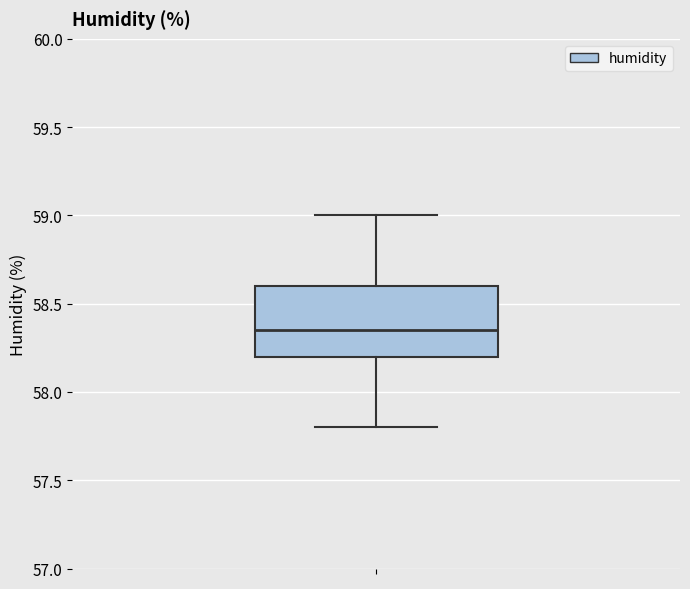

Transcribe this box plot: give where the median line is, the range the box spans, and where the two whiskers end, as read against the y-axis. The values are not printed on the chart, so give them approximately, as read against the axis.

median 58.35, box 58.20 to 58.60, whiskers 57.80 to 59.00